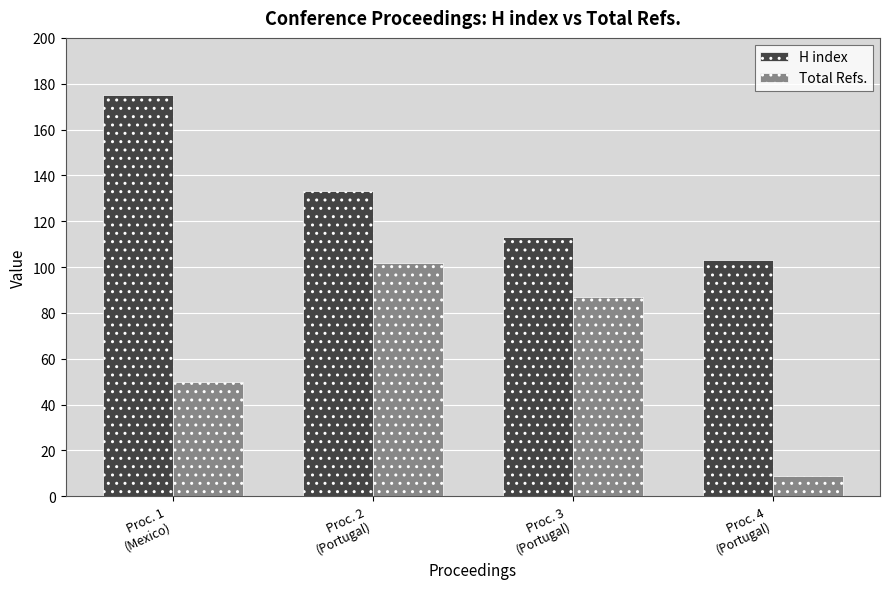

Reading left to right, what are all the values shown in this chart?

H index: Proc. 1
(Mexico)=175	Proc. 2
(Portugal)=133	Proc. 3
(Portugal)=113	Proc. 4
(Portugal)=103
Total Refs.: Proc. 1
(Mexico)=50	Proc. 2
(Portugal)=102	Proc. 3
(Portugal)=87	Proc. 4
(Portugal)=9